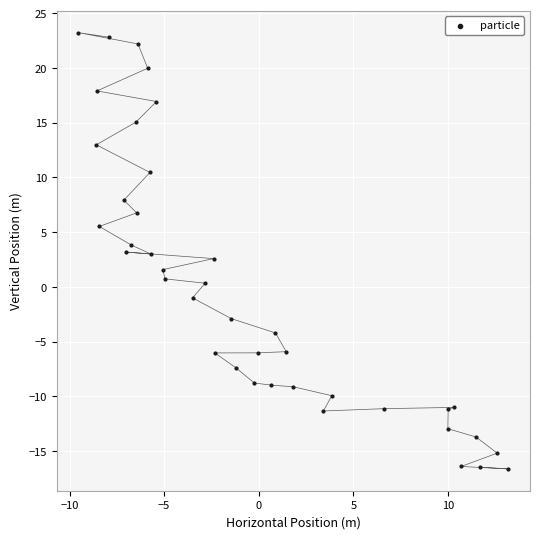

What is the range of X values (max minus min)?

22.8